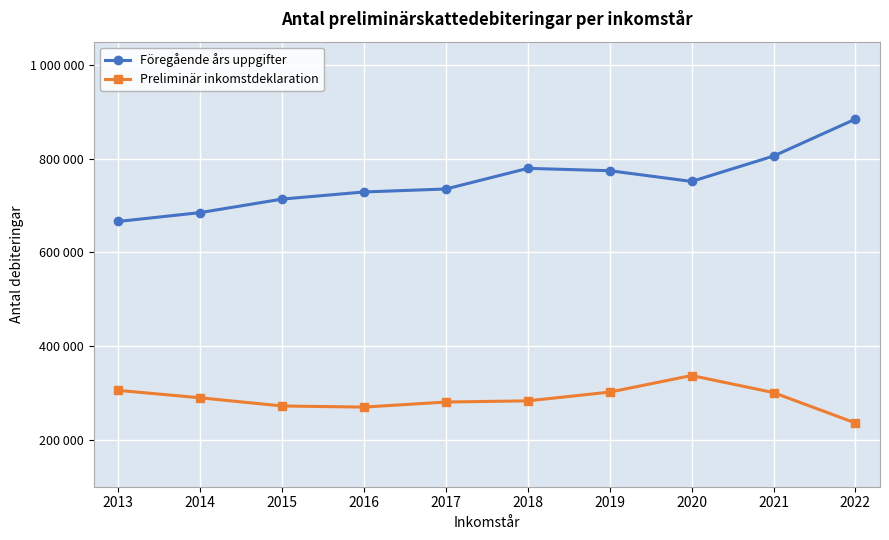

What is the total value across all series at 2013?

971900